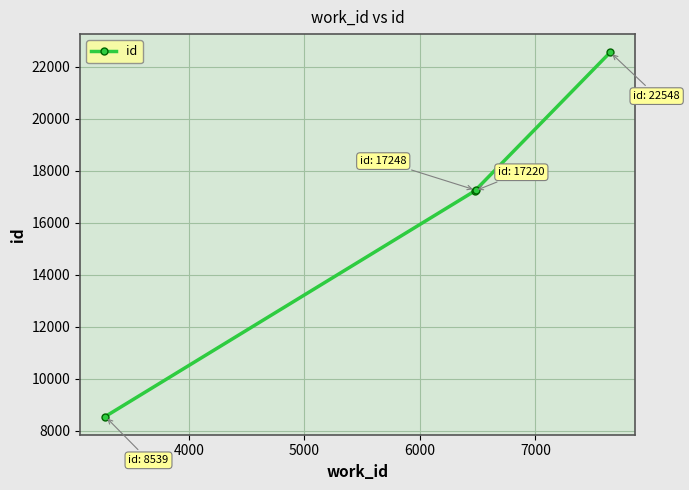

What is the smallest value displayed?

8539